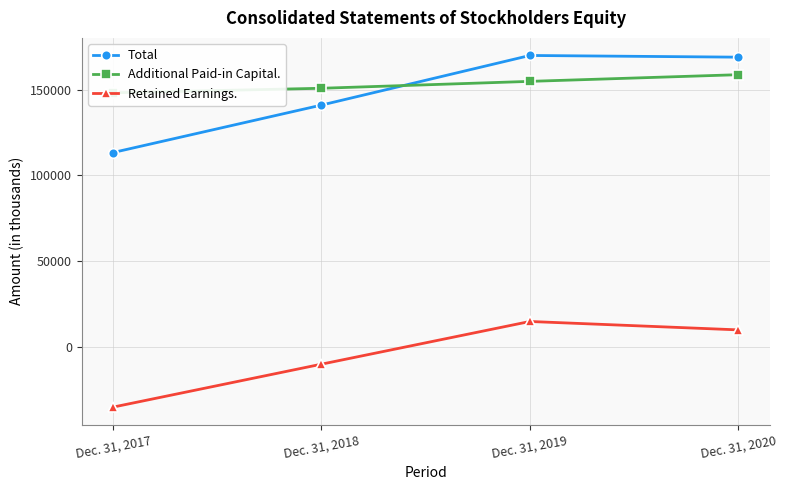

What is the value of the Total point at the 3rd from the left?

170083